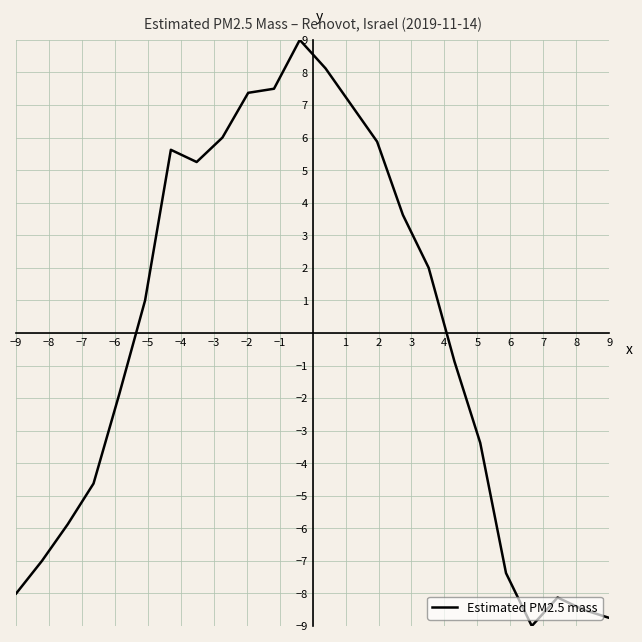

Does the chart display data point markers on the line(s)?

No